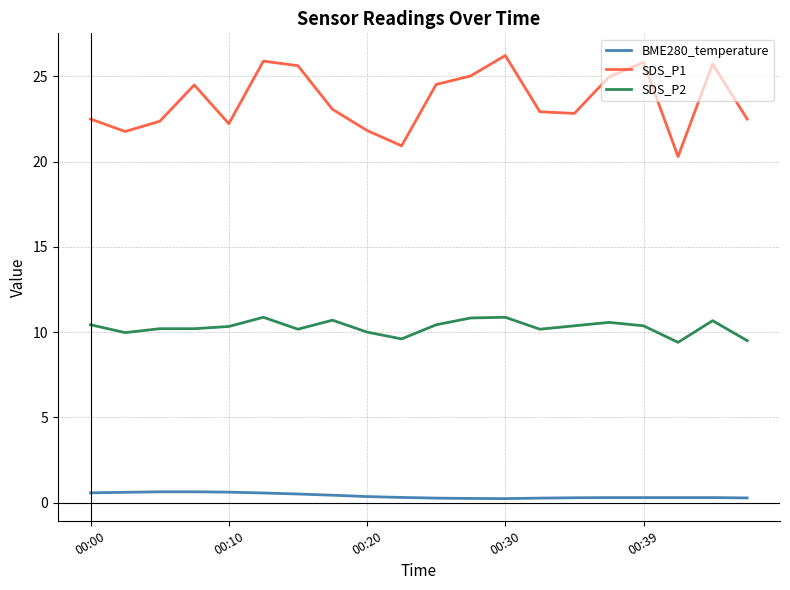

Which series has the widest spread of values?

SDS_P1